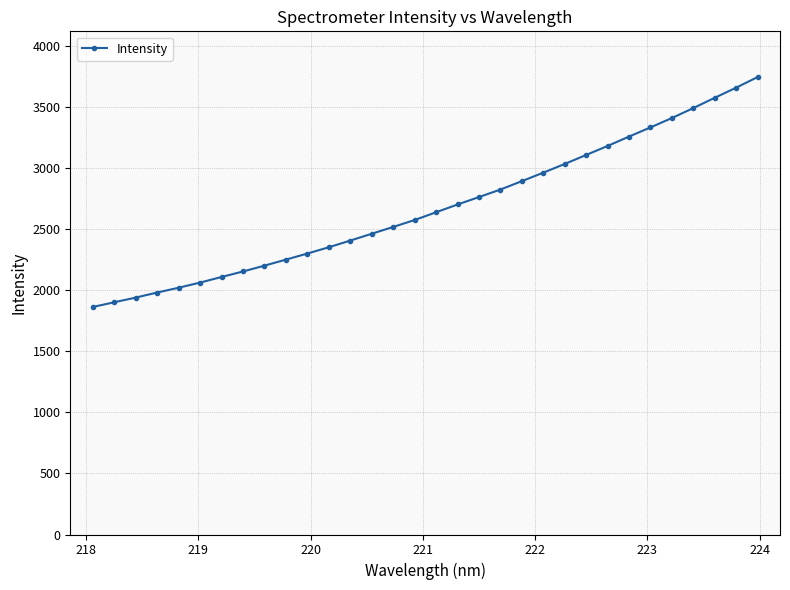

What is the value of the 22nd point from the left?

2961.8